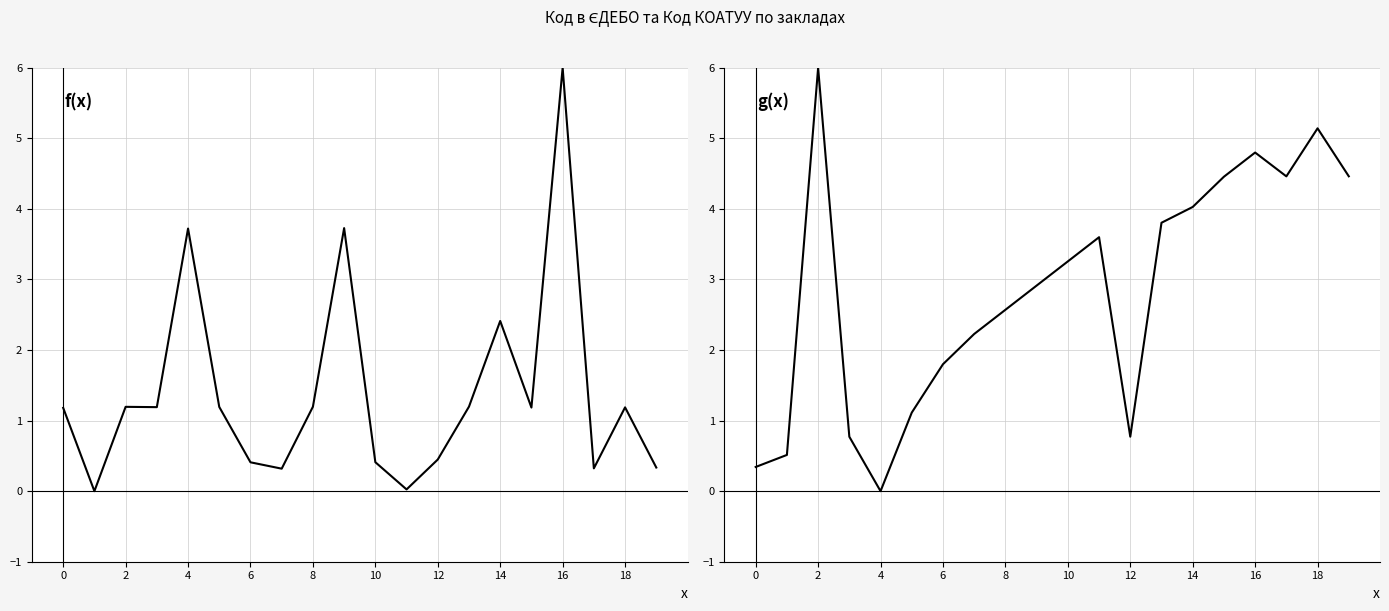

Where is the first local maximum for Код в ЄДЕБО?

4